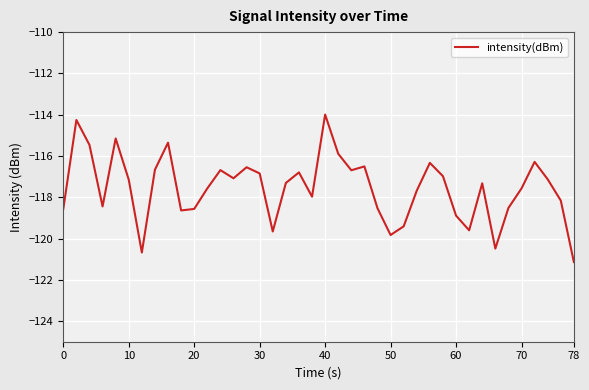

What is the difference between the maximum and minimum values?

7.1